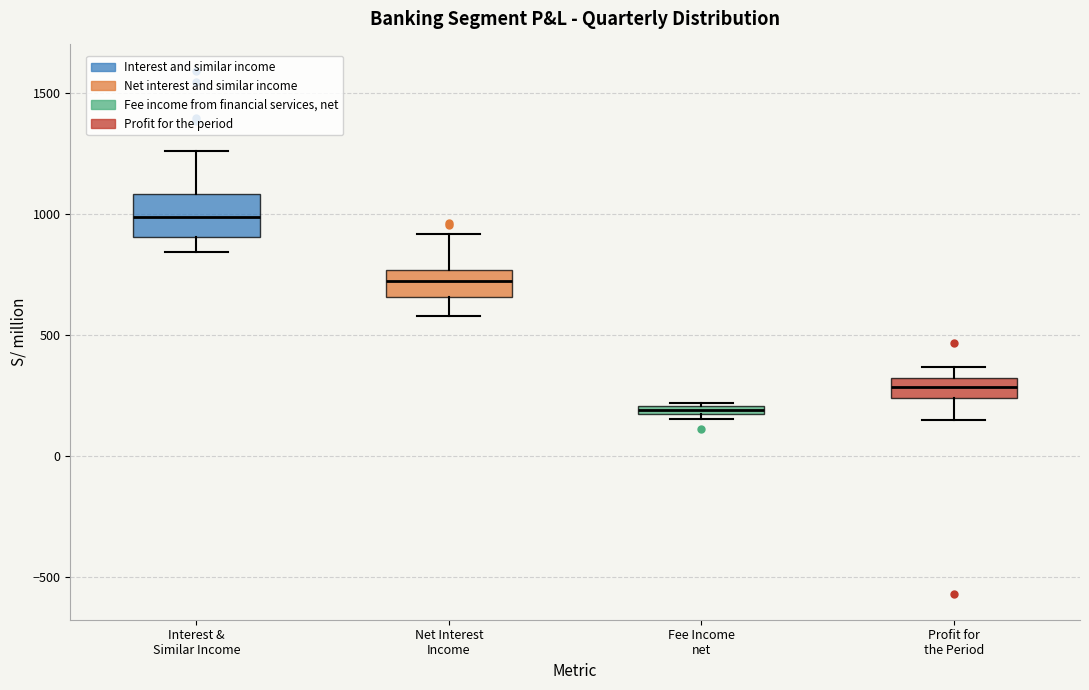

Where is the lower edge of the box for Interest & Similar Income on the y-axis? The values are not printed on the chart, so give them approximately, as read against the axis.

900